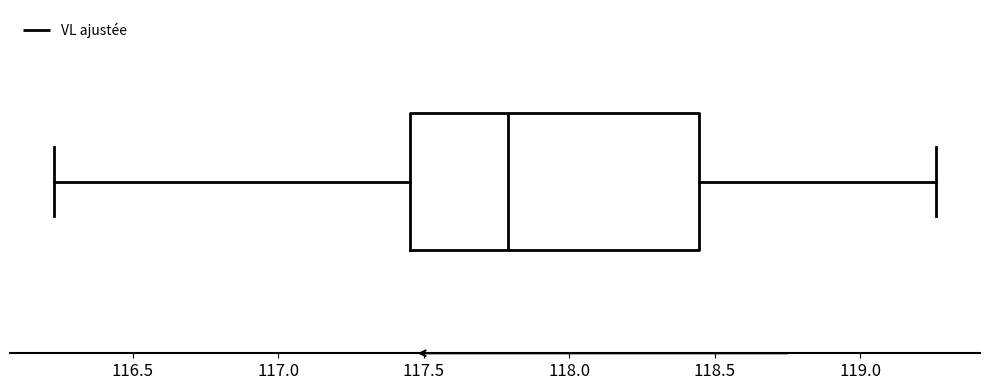

Read this box plot against the x-axis: the position of the median line, the range covered by the box, and the ends of both whiskers. The values are not printed on the chart, so give them approximately, as read against the axis.

median 117.80, box 117.45 to 118.45, whiskers 116.25 to 119.25